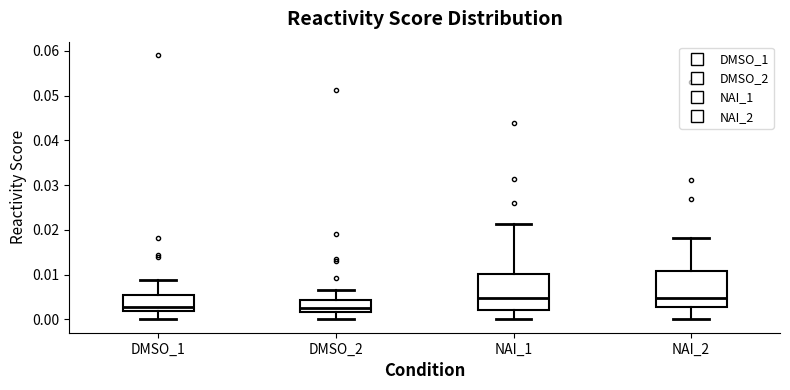

Reading left to right, read every box against the y-axis: the position of its median line, the range the box covers, and the ends of its whiskers. The values are not printed on the chart, so give them approximately, as read against the axis.

DMSO_1: median 0.003, box 0.002 to 0.005, whiskers 0.000 to 0.009
DMSO_2: median 0.003, box 0.002 to 0.004, whiskers 0.000 to 0.007
NAI_1: median 0.005, box 0.002 to 0.010, whiskers 0.000 to 0.021
NAI_2: median 0.005, box 0.003 to 0.011, whiskers 0.000 to 0.018